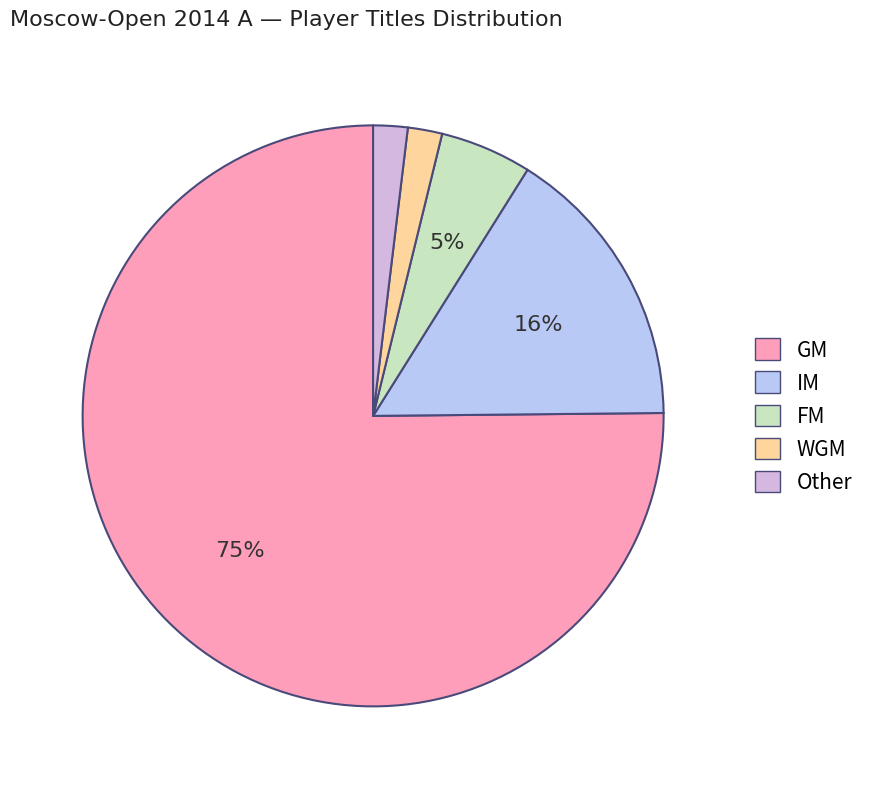

How many slices are in this pie chart?

5